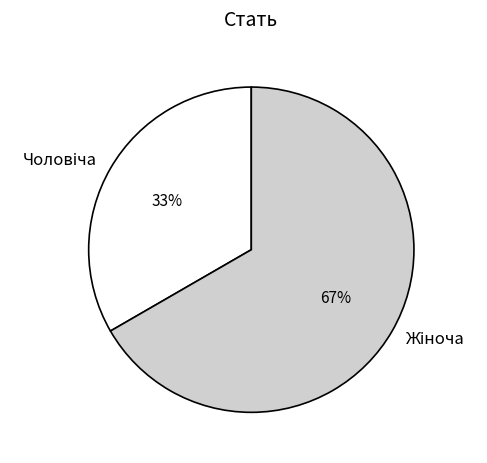

Does any single category account for the majority?

Yes